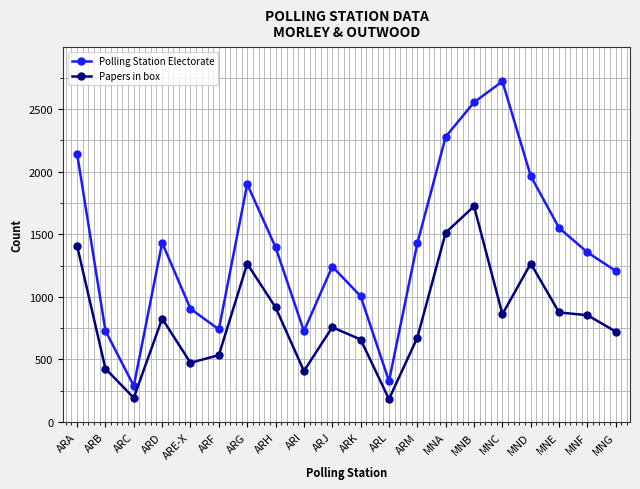

What is the difference between the maximum and minimum values in the Papers in box series?

1540